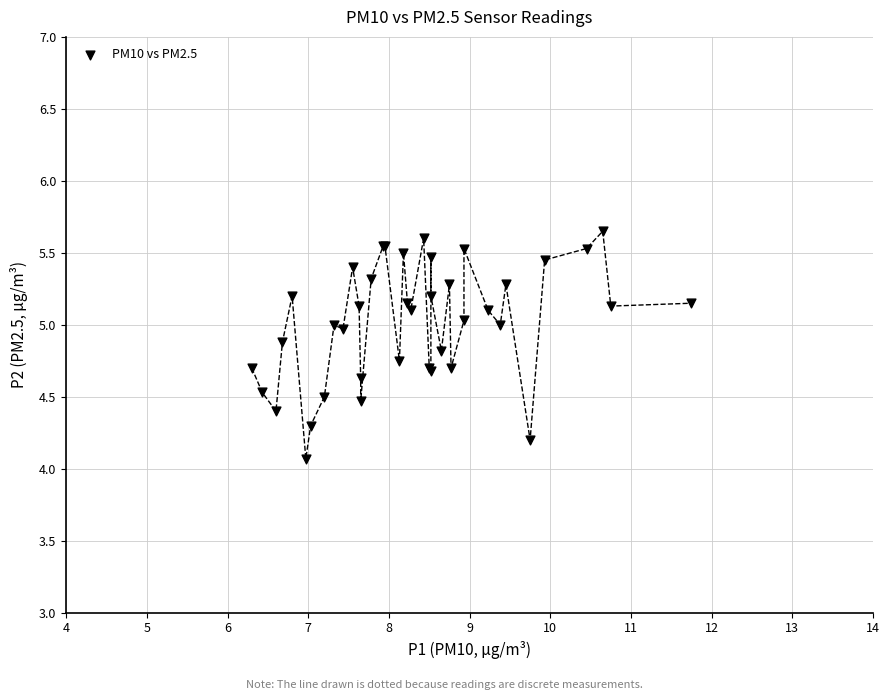

What Y value in the scatter plot is closest to 4?

4.1